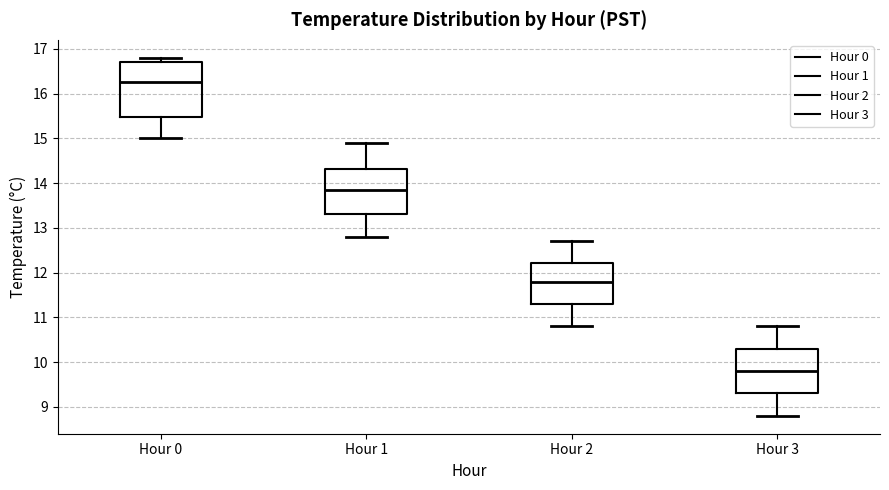

Comparing the boxes themselves (not the whiskers), which one is the tallest?

Hour 0